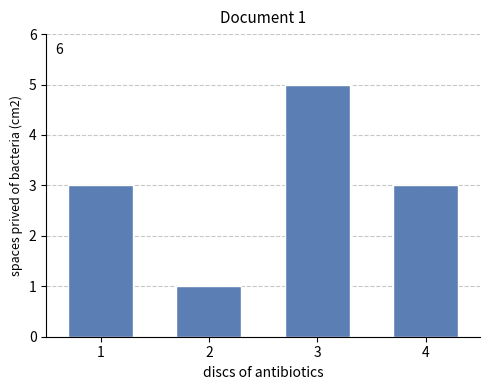

Reading right to left, extract all data points from this chart.

4=3	3=5	2=1	1=3